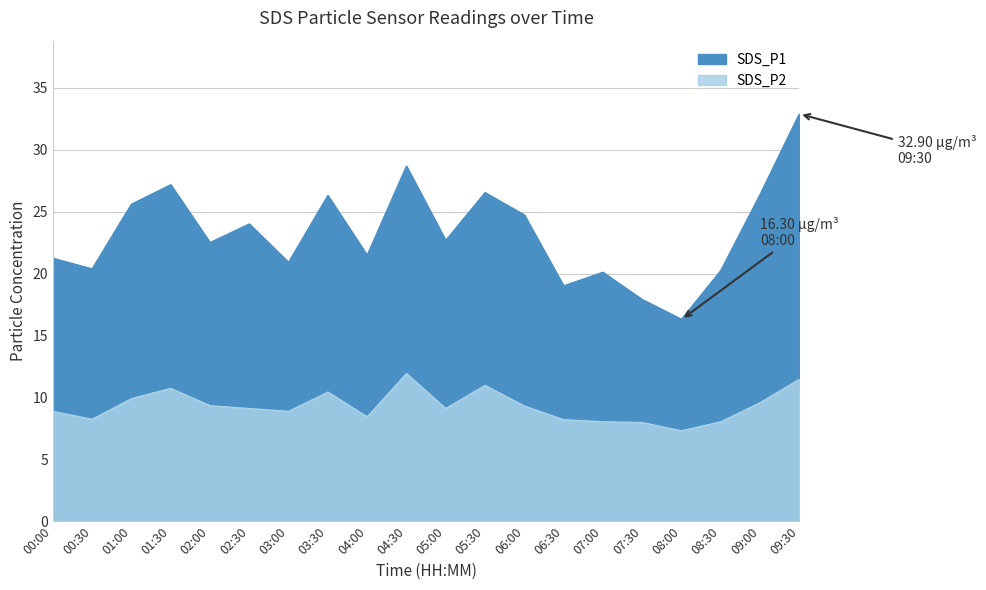

Does the chart display data point markers on the line(s)?

No